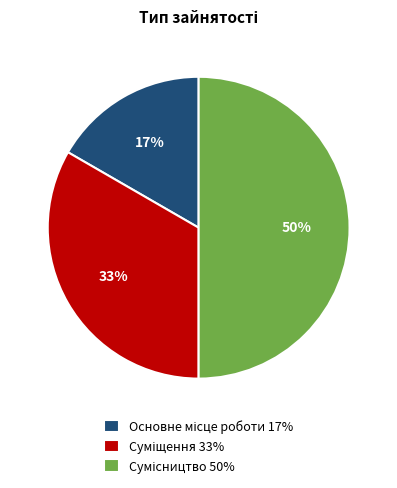

To the nearest percent, what is the difference between the largest and smallest slice percentages?

33%